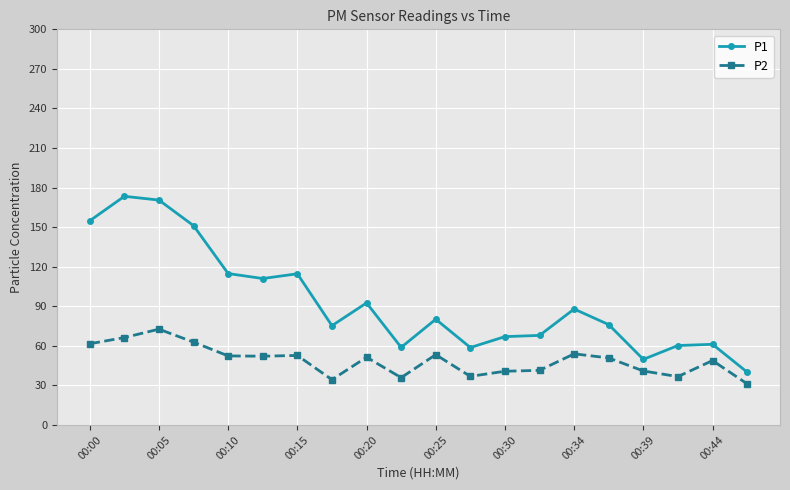

List the series in order of their peak value, highest first.

P1, P2